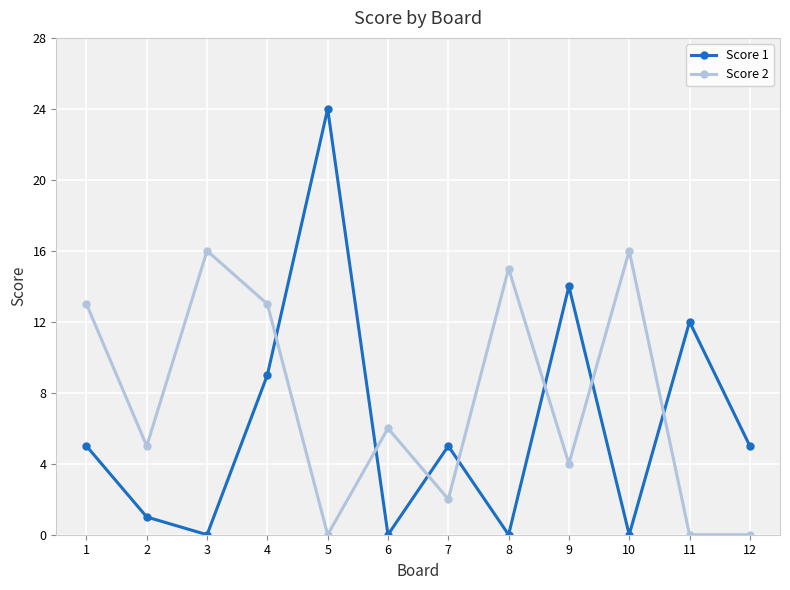

What is the difference between the maximum and minimum values in the Score 1 series?

24